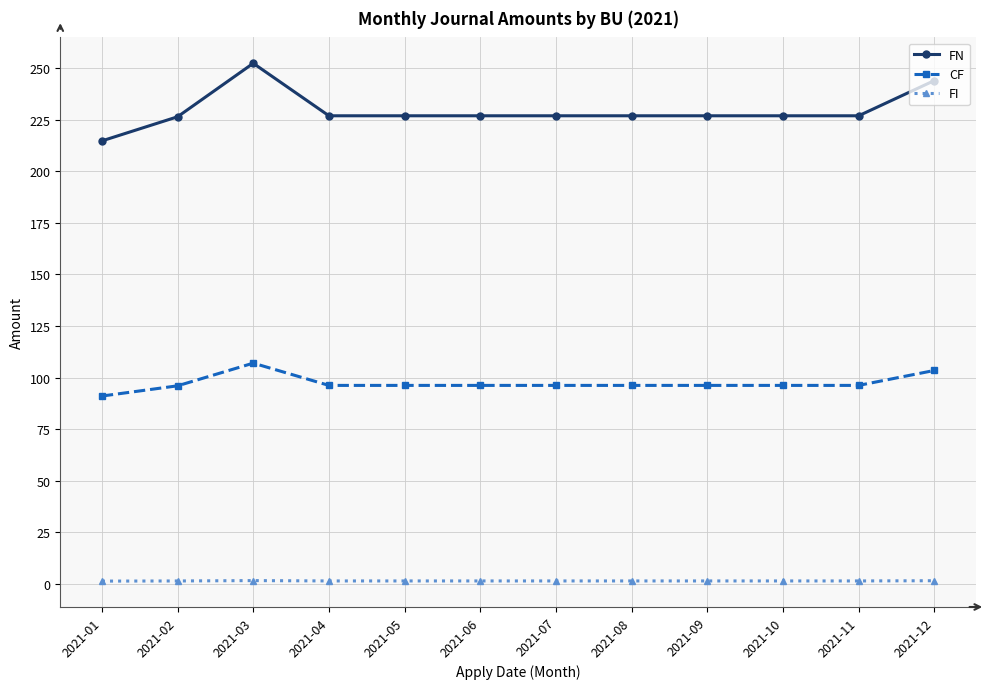

Which series has the largest range (max minus min)?

FN